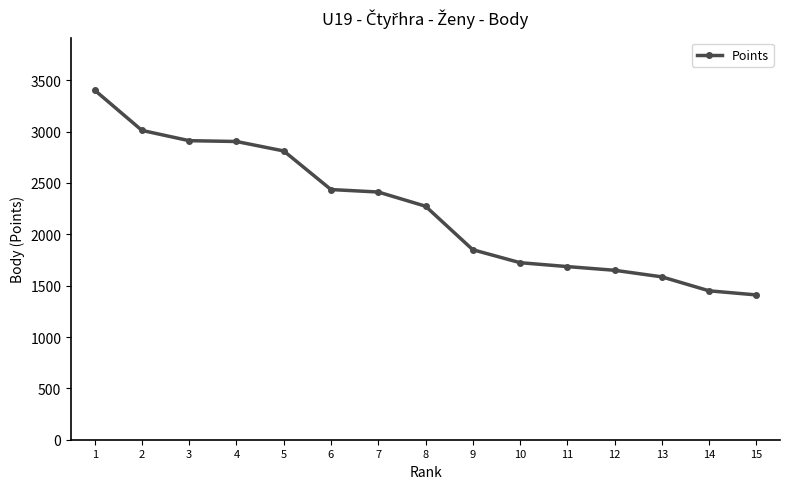

What is the change in value from 12 to 14?

-200